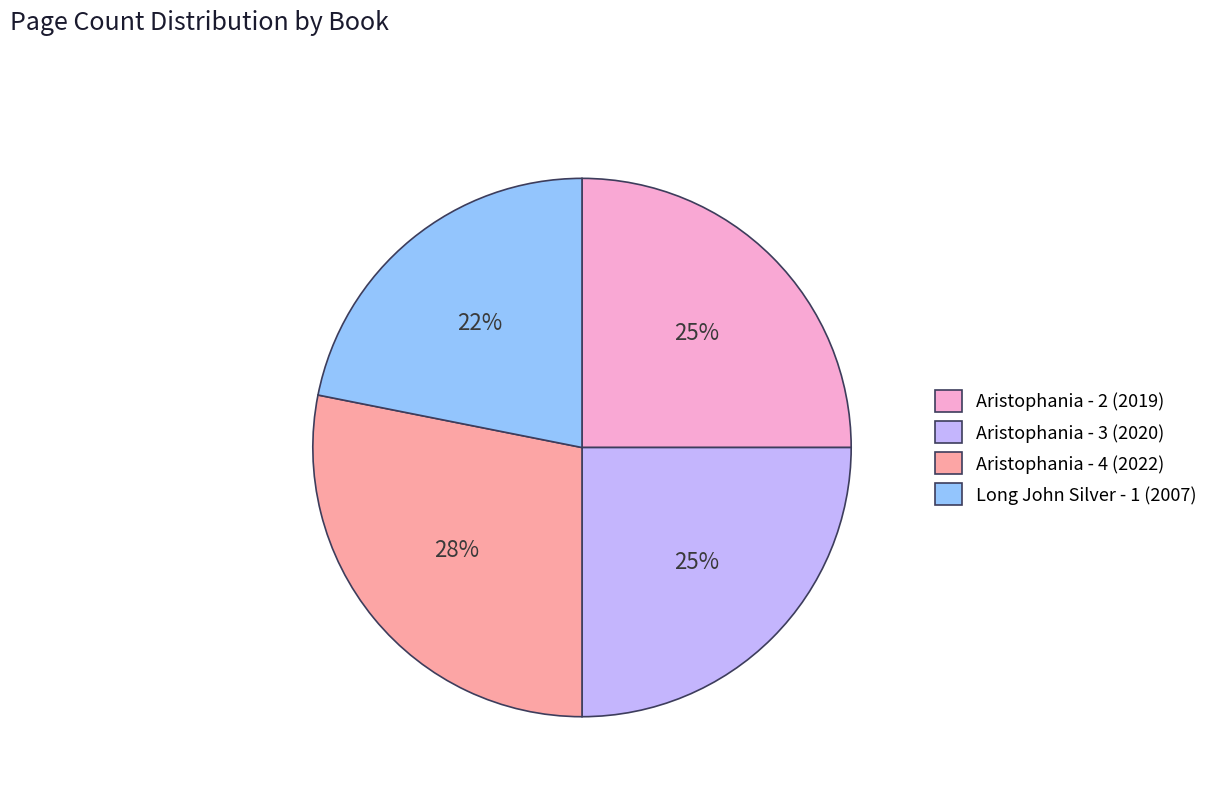

To the nearest percent, what portion does Aristophania - 3 (2020) represent?

25%